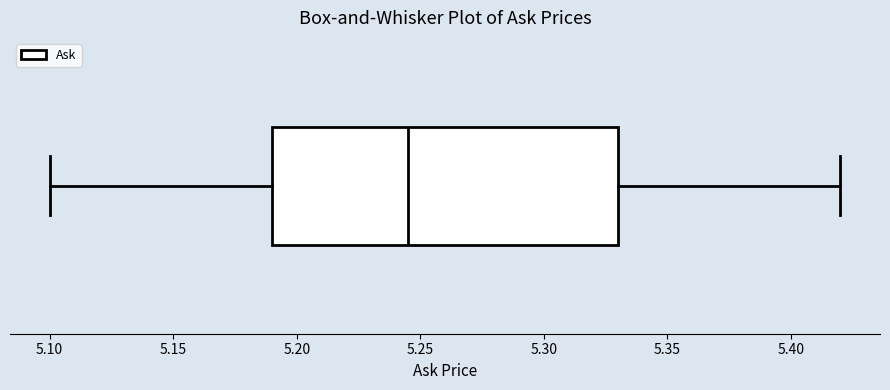

Transcribe this box plot: give where the median line is, the range the box spans, and where the two whiskers end, as read against the x-axis. The values are not printed on the chart, so give them approximately, as read against the axis.

median 5.245, box 5.190 to 5.330, whiskers 5.100 to 5.420